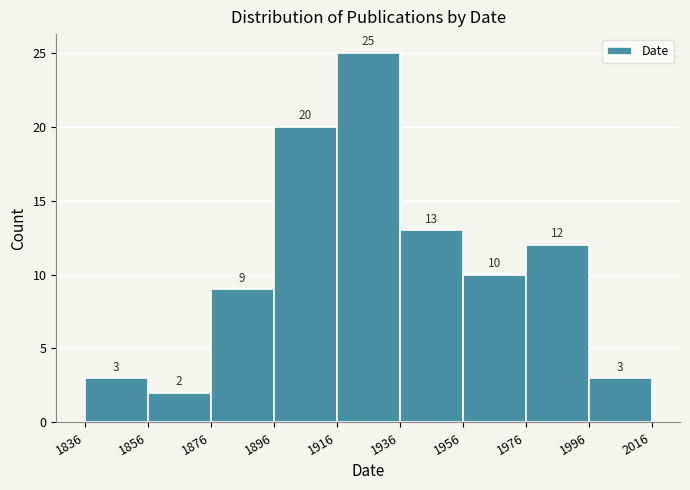

Which range on the x-axis has the tallest bar?

1916 to 1936